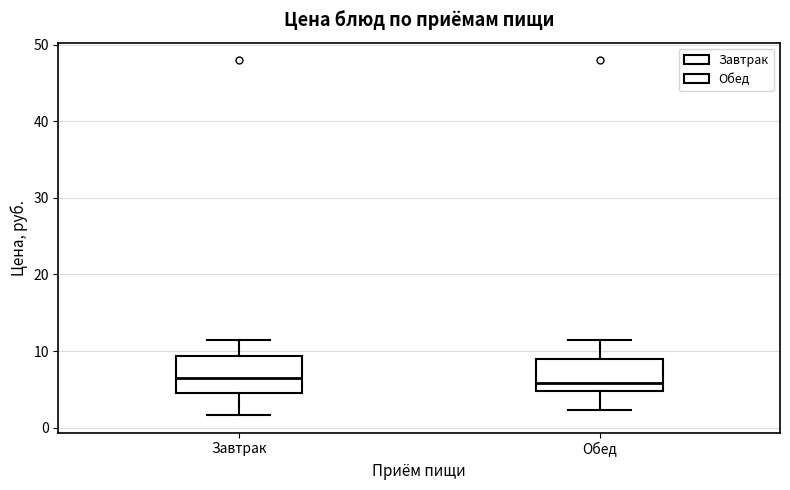

Reading left to right, transcribe this box plot: for each box, give where its median line is, the range the box spans, and where its two whiskers end, as read against the y-axis. The values are not printed on the chart, so give them approximately, as read against the axis.

Завтрак: median 6, box 5 to 9, whiskers 2 to 11
Обед: median 6, box 5 to 9, whiskers 2 to 11